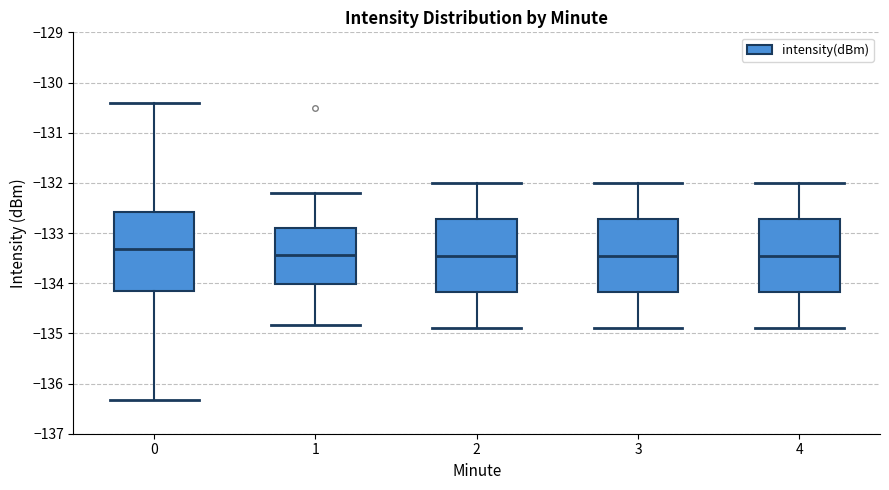

Where is the lower edge of the box at x = 4 on the y-axis? The values are not printed on the chart, so give them approximately, as read against the axis.

-134.2